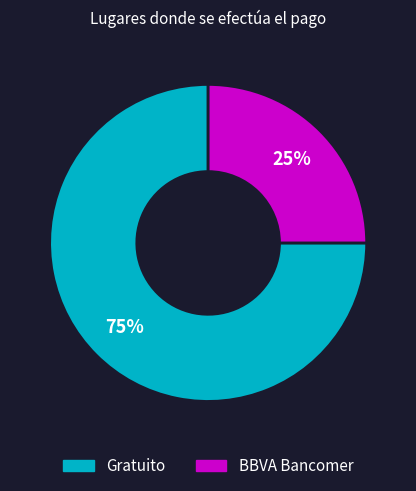

Is the sum of BBVA Bancomer and Gratuito greater than half?

Yes